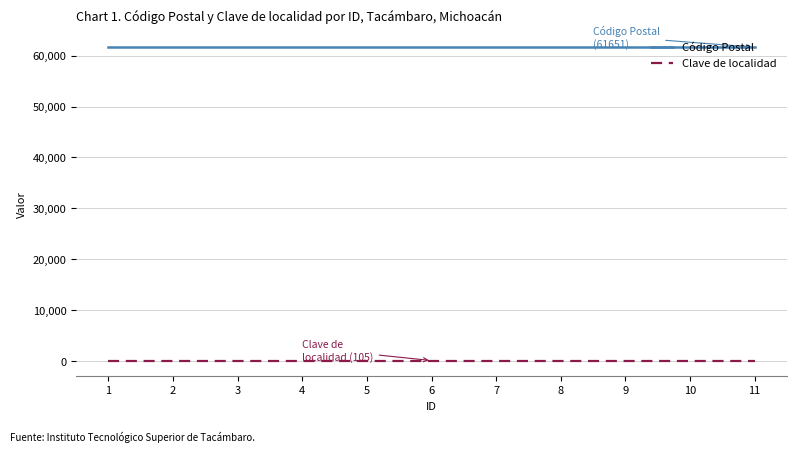

Rank the series by their maximum value, from highest to lowest.

Código Postal, Clave de localidad